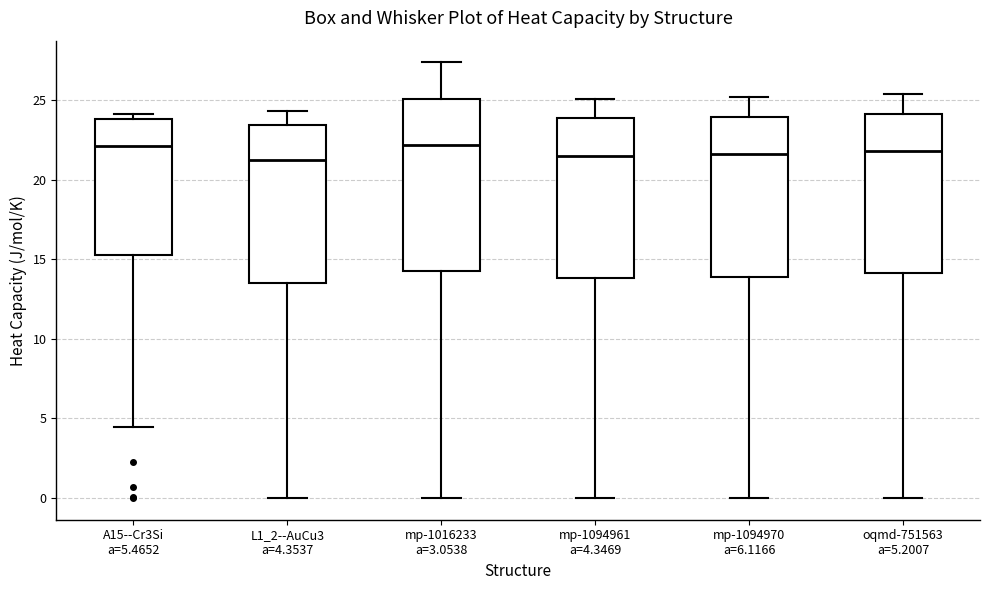

Reading left to right, read every box against the y-axis: the position of its median line, the range the box covers, and the ends of its whiskers. The values are not printed on the chart, so give them approximately, as read against the axis.

A15--Cr3Si a=5.4652: median 22.0, box 15.5 to 24.0, whiskers 4.5 to 24.0 (just above the box's upper edge)
L1_2--AuCu3 a=4.3537: median 21.5, box 13.5 to 23.5, whiskers 0.0 to 24.5
mp-1016233 a=3.0538: median 22.0, box 14.5 to 25.0, whiskers 0.0 to 27.5
mp-1094961 a=4.3469: median 21.5, box 14.0 to 24.0, whiskers 0.0 to 25.0
mp-1094970 a=6.1166: median 21.5, box 14.0 to 24.0, whiskers 0.0 to 25.0
oqmd-751563 a=5.2007: median 22.0, box 14.0 to 24.0, whiskers 0.0 to 25.5